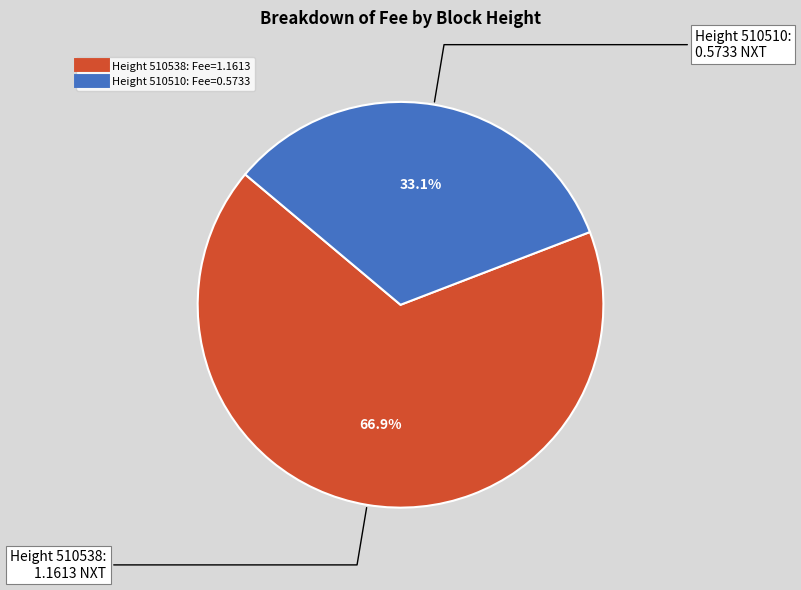

To the nearest percent, what is the difference between the largest and smallest slice percentages?

34%